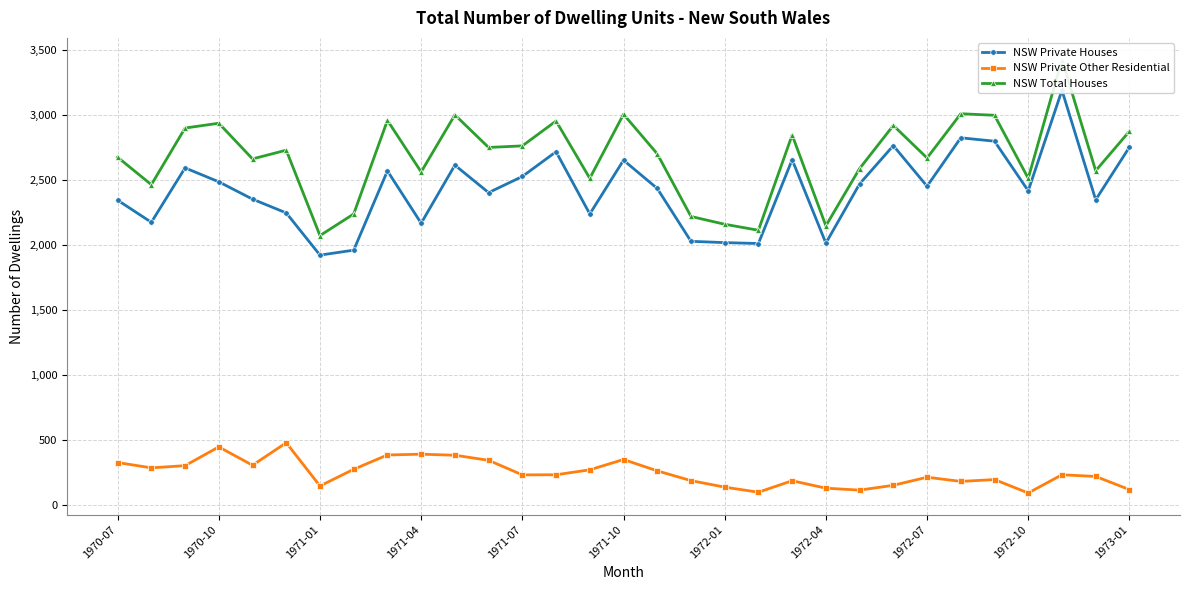

What is the minimum value for NSW Total Houses?

2073